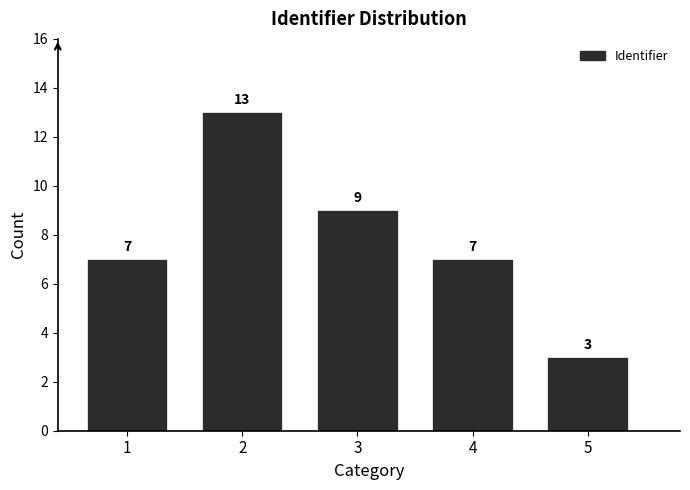

Reading left to right, extract all data points from this chart.

1=7	2=13	3=9	4=7	5=3